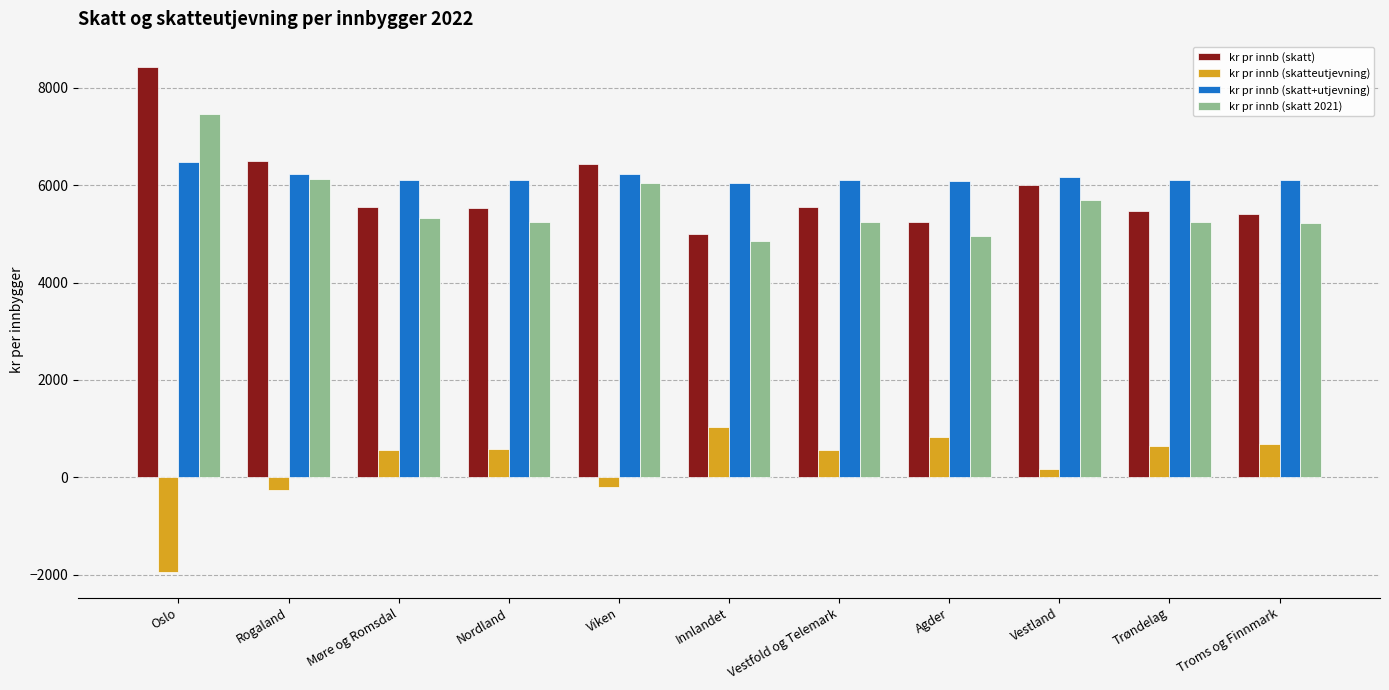

At which label does kr pr innb (skatt+utjevning) first exceed 6117?

Oslo